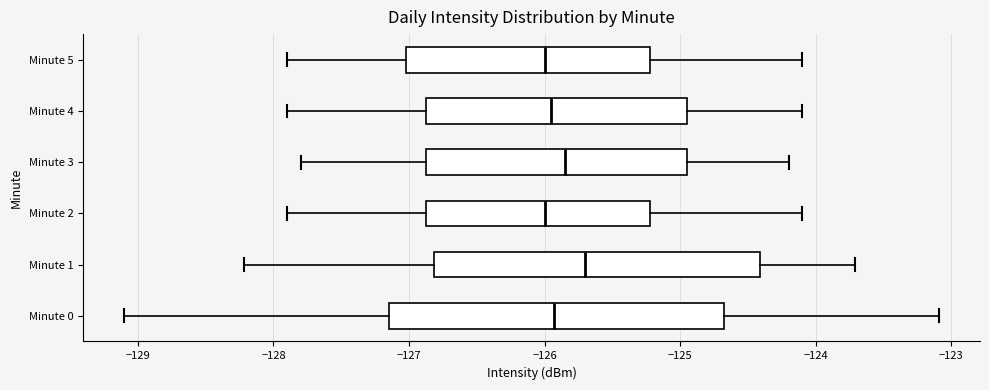

Where does the right whisker of the box for Minute 1 end on the x-axis? The values are not printed on the chart, so give them approximately, as read against the axis.

-123.7